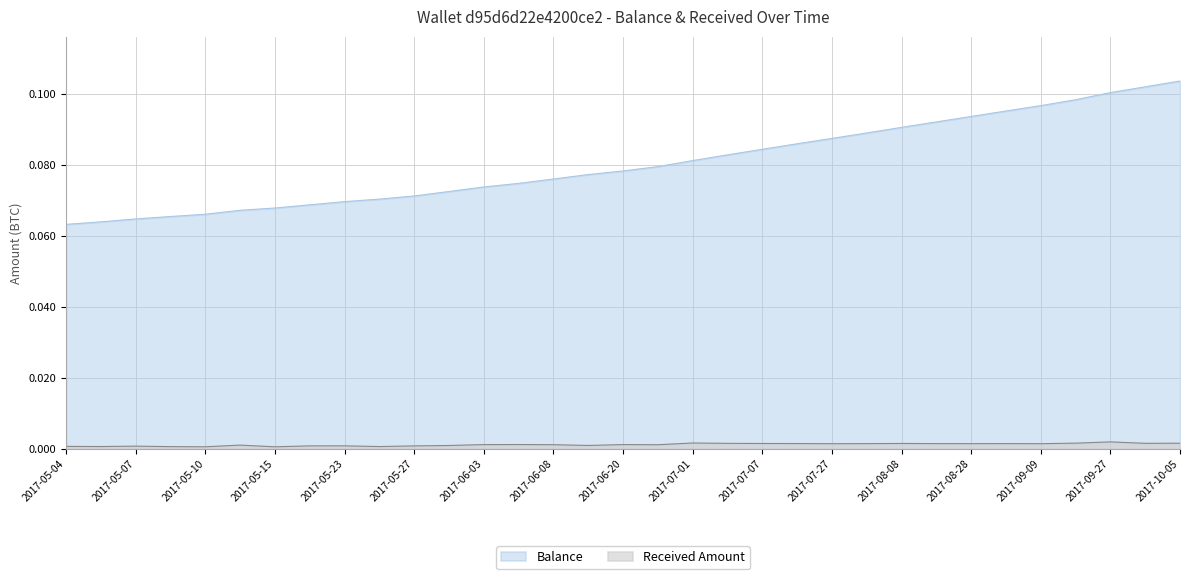

Count the Balance values in the range 0 to 1.

33